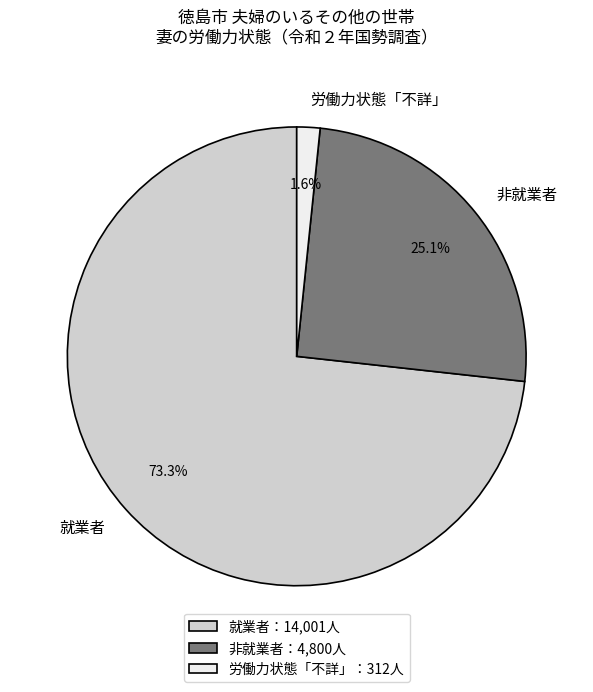

What is the total percentage of 就業者 and 労働力状態「不詳」?

74.9%